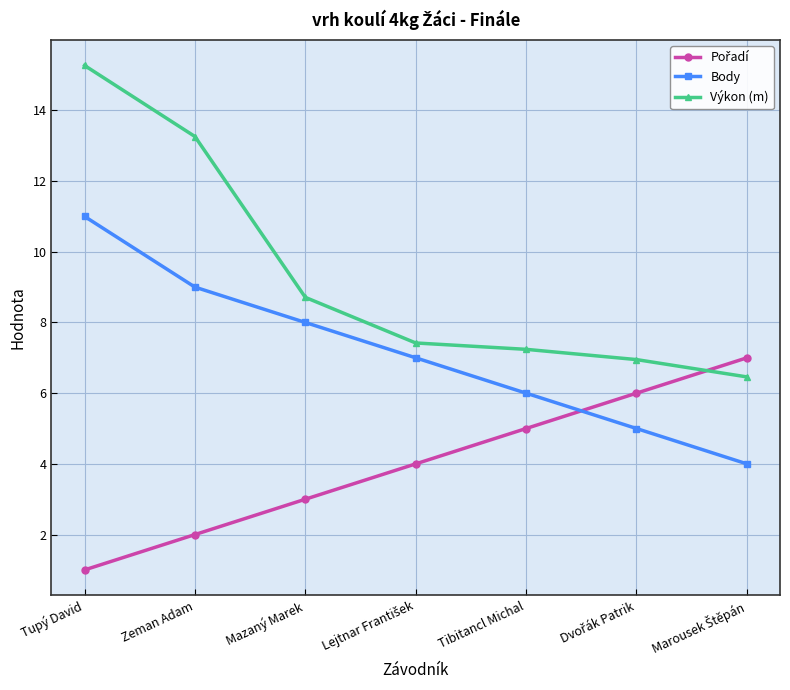

Is this an area chart (filled region under the line)?

No